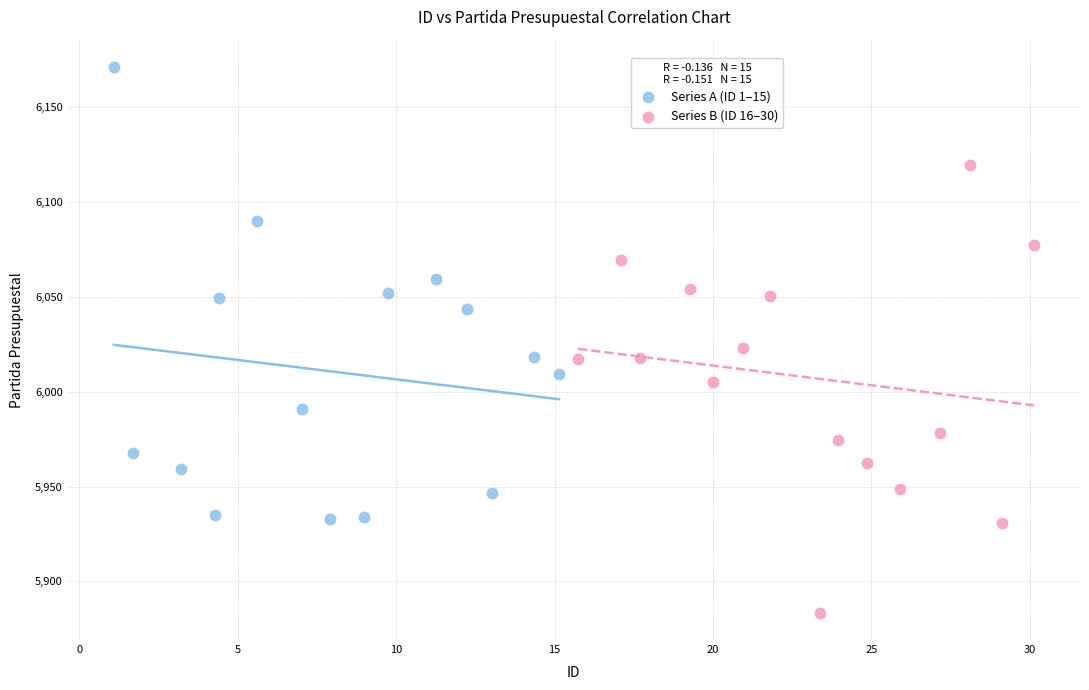

What are all the series names shown in the legend?

Series A (ID 1–15), Series B (ID 16–30)